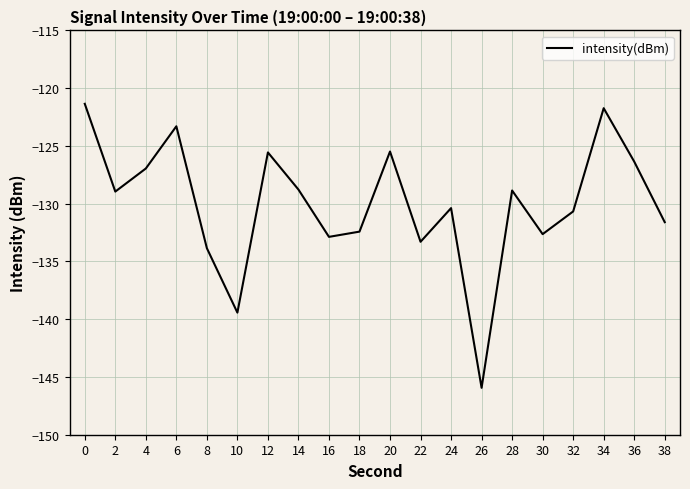

How many interior local peaks (higher than both neighbors) does the data have?

6